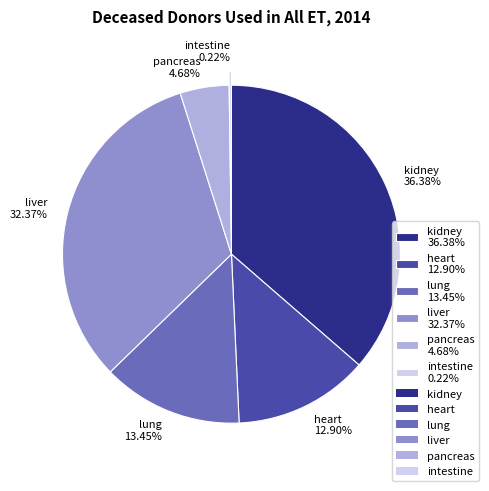

What is the largest slice in the pie chart?

kidney